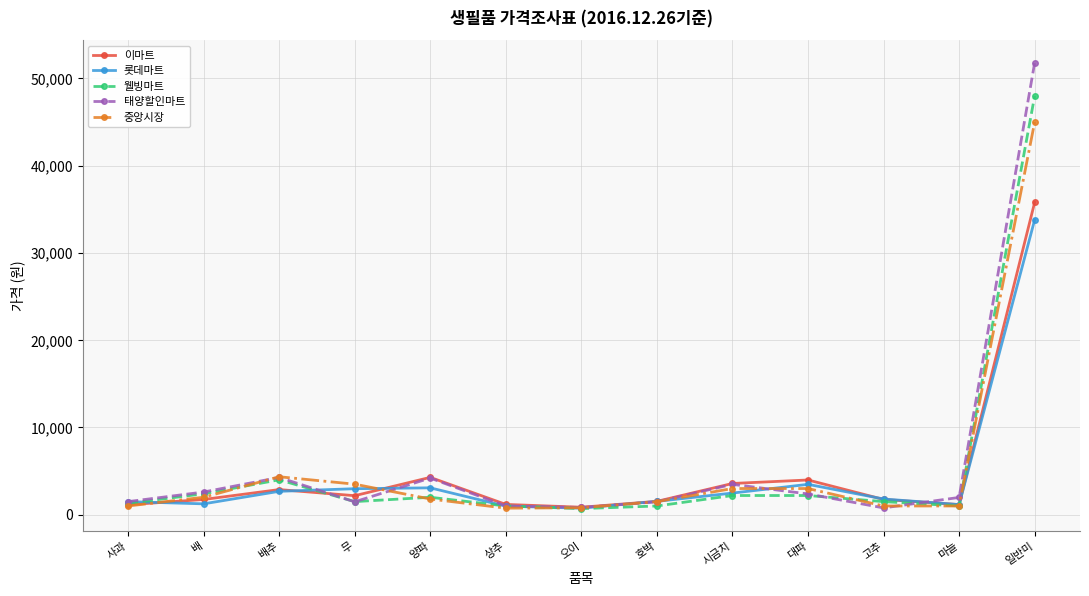

Which category has the highest value in the 이마트 series?

일반미